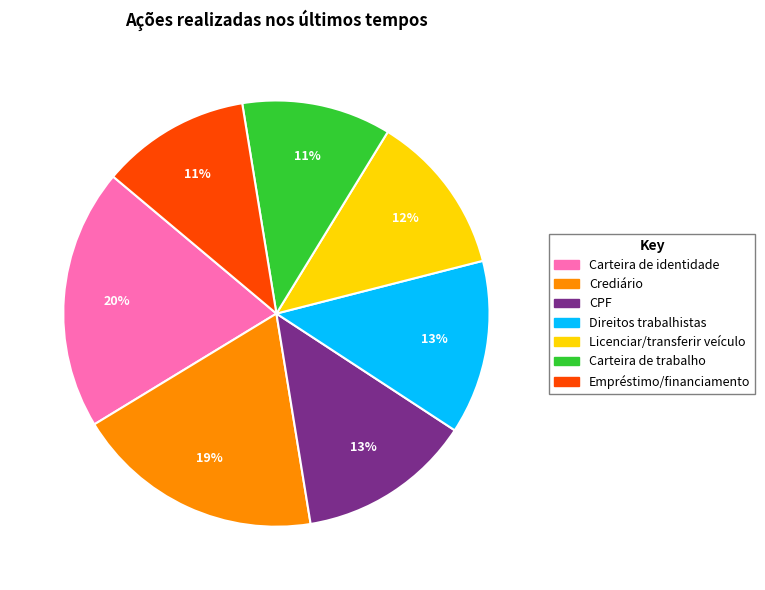

How many segments does this pie chart have?

7